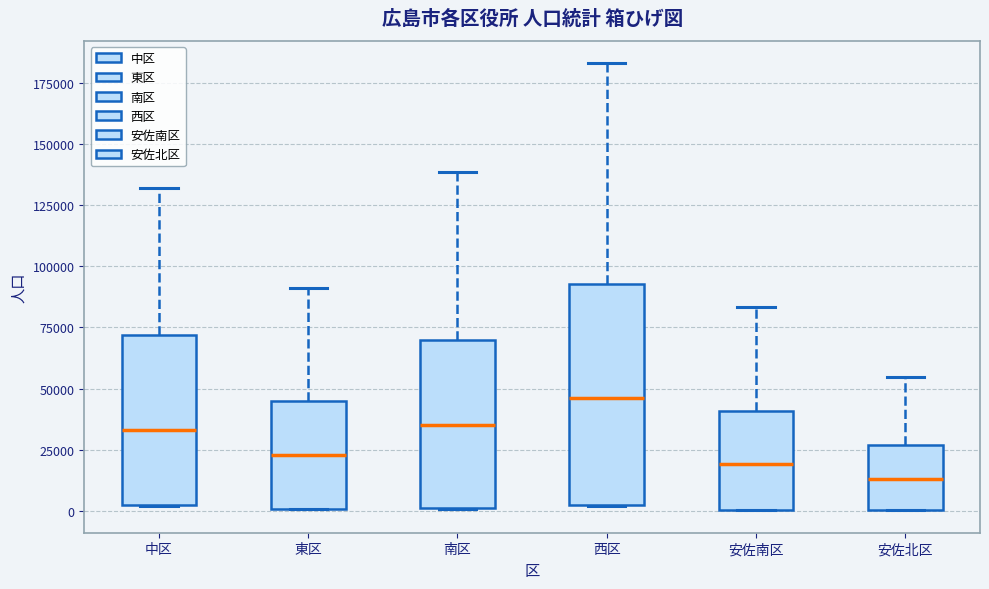

Reading left to right, read every box against the y-axis: the position of its median line, the range the box covers, and the ends of its whiskers. The values are not printed on the chart, so give them approximately, as read against the axis.

中区: median 35000, box 0 to 70000, whiskers 0 to 130000
東区: median 25000, box 0 to 45000, whiskers 0 to 90000
南区: median 35000, box 0 to 70000, whiskers 0 to 140000
西区: median 45000, box 0 to 95000, whiskers 0 to 185000
安佐南区: median 20000, box 0 to 40000, whiskers 0 to 85000
安佐北区: median 15000, box 0 to 25000, whiskers 0 to 55000